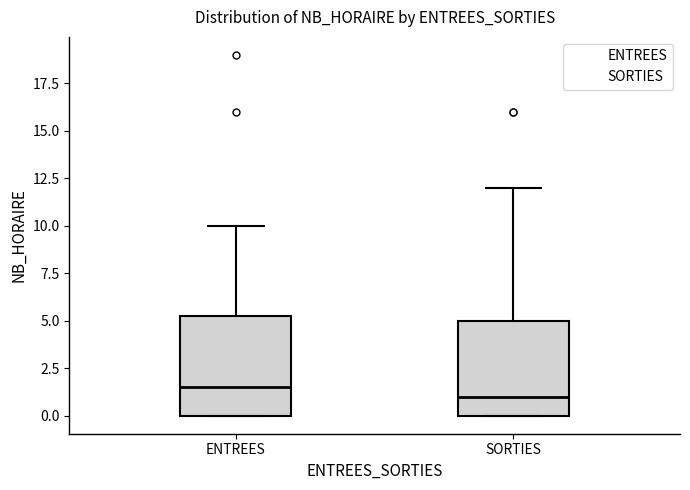

Reading left to right, transcribe this box plot: for each box, give where its median line is, the range the box spans, and where its two whiskers end, as read against the y-axis. The values are not printed on the chart, so give them approximately, as read against the axis.

ENTREES: median 1.5, box 0.0 to 5.5, whiskers 0.0 to 10.0
SORTIES: median 1.0, box 0.0 to 5.0, whiskers 0.0 to 12.0